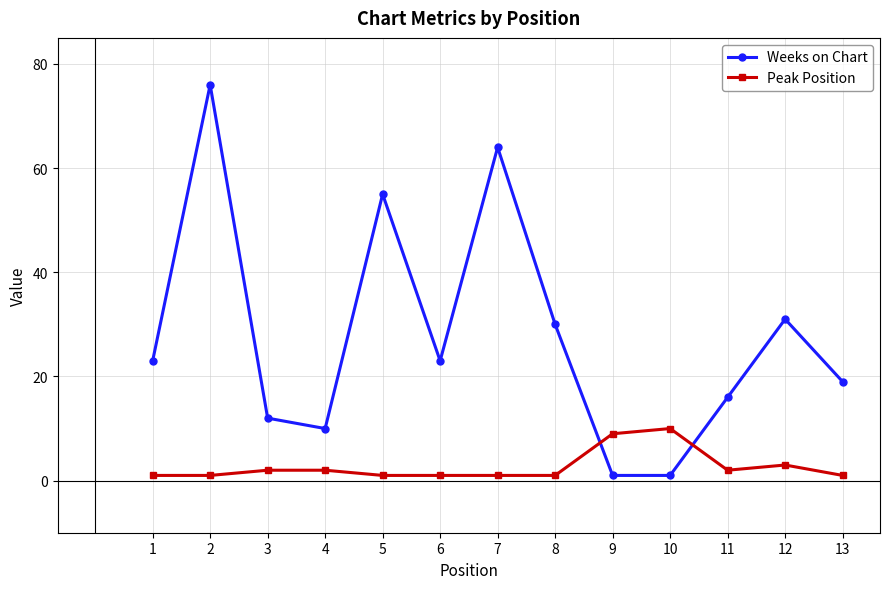

True or false: Weeks on Chart and Peak Position cross at least once.

True